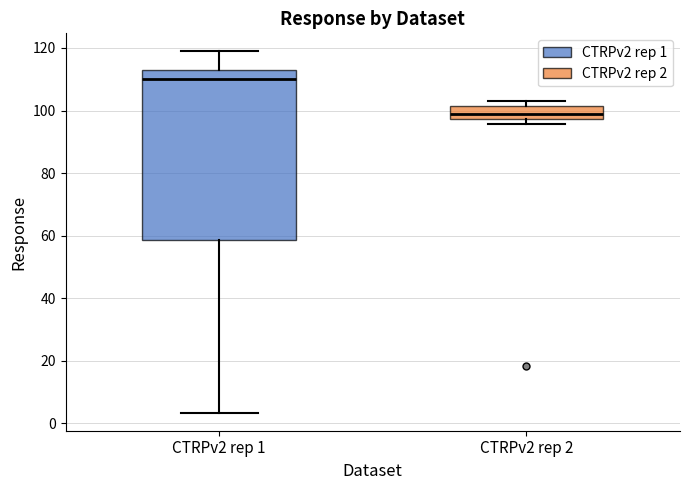

Where does the upper whisker of the box for CTRPv2 rep 1 end on the y-axis? The values are not printed on the chart, so give them approximately, as read against the axis.

118